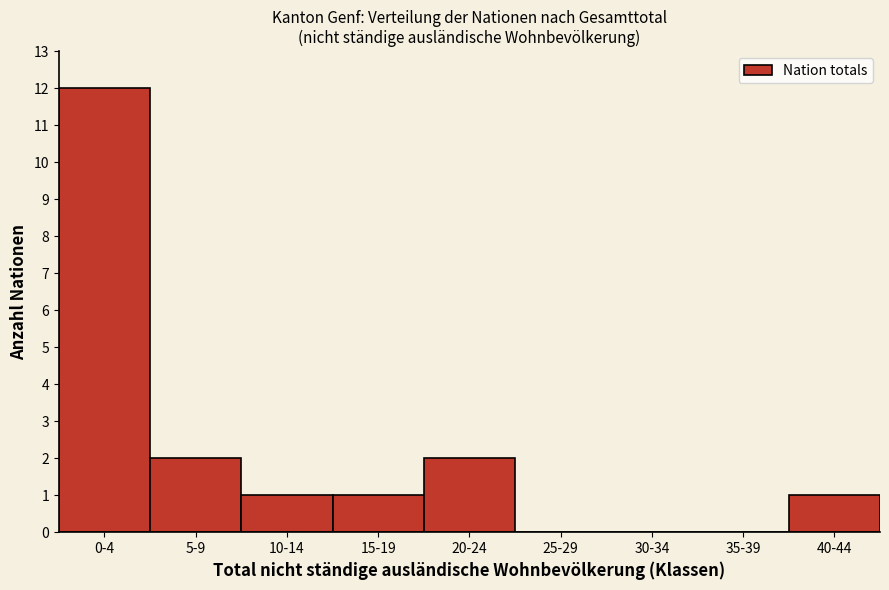

Reading left to right, what are all the values shown in this chart?

0-4=12	5-9=2	10-14=1	15-19=1	20-24=2	25-29=0	30-34=0	35-39=0	40-44=1